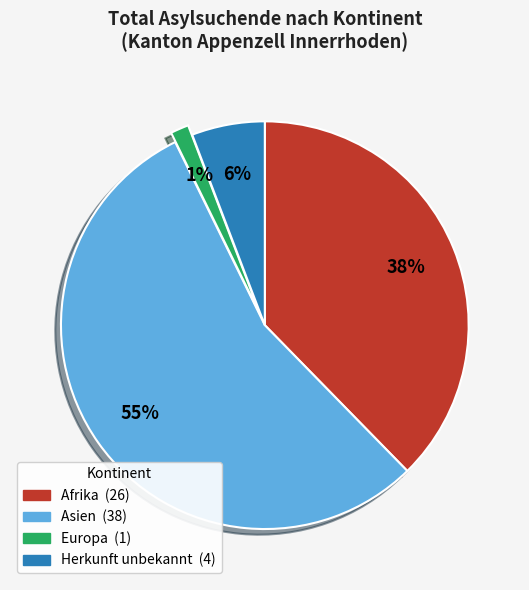

True or false: Afrika accounts for 44% of the total.

False